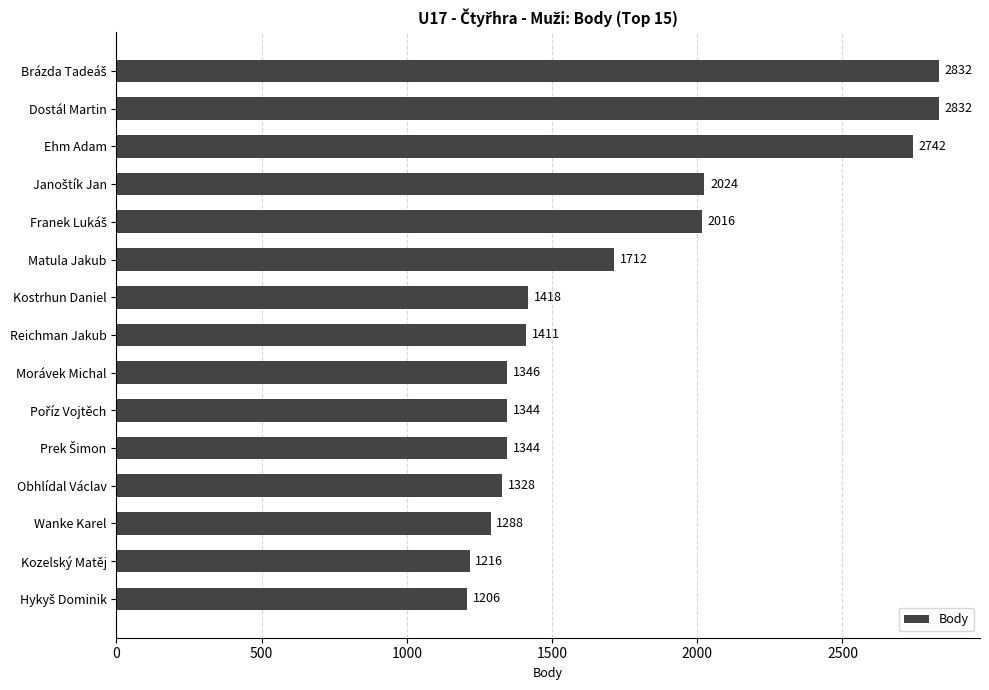

What is the label of the 6th bar from the top?

Matula Jakub